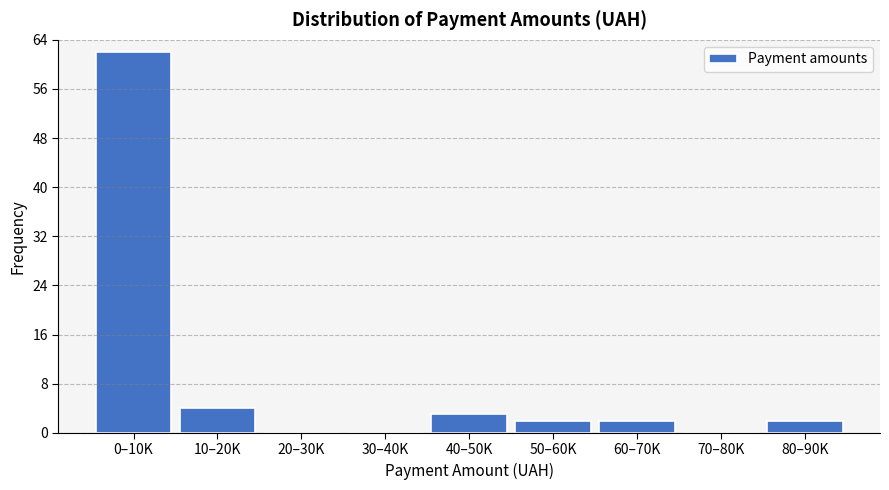

Reading left to right, extract all data points from this chart.

0–10K=62	10–20K=4	20–30K=0	30–40K=0	40–50K=3	50–60K=2	60–70K=2	70–80K=0	80–90K=2